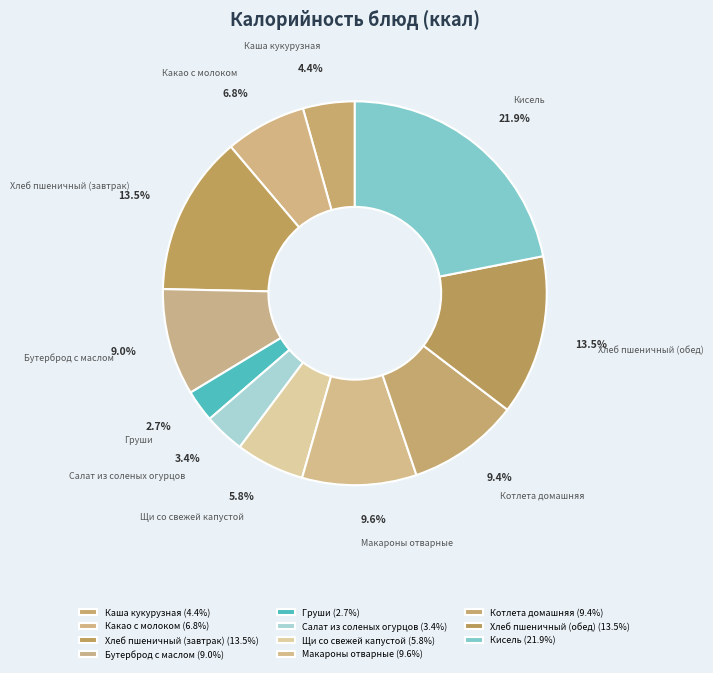

Approximately how many times larger is the value at Каша кукурузная compared to Салат из соленых огурцов?

1.3